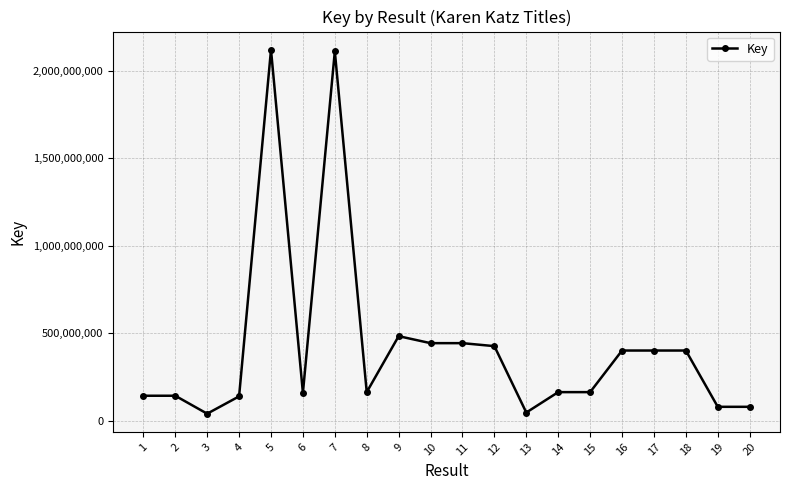

True or false: there are more than 0 points higher than both neighbors.

True